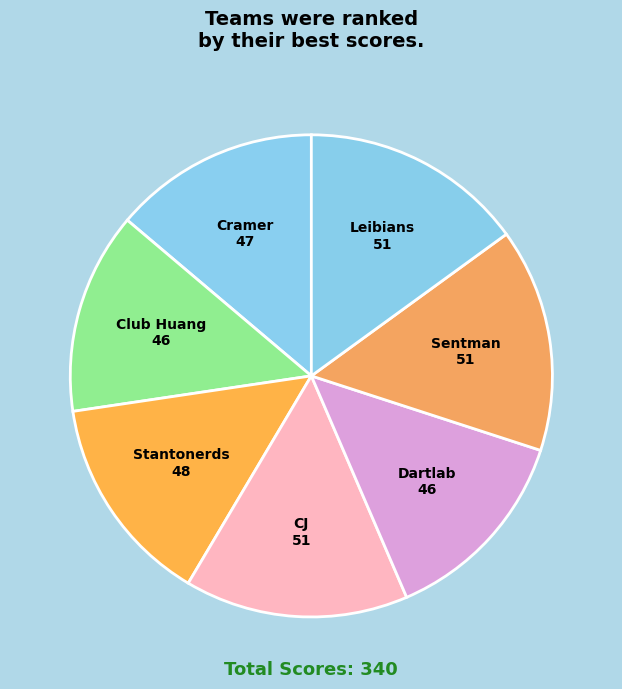

Count the number of slices in the pie.

7